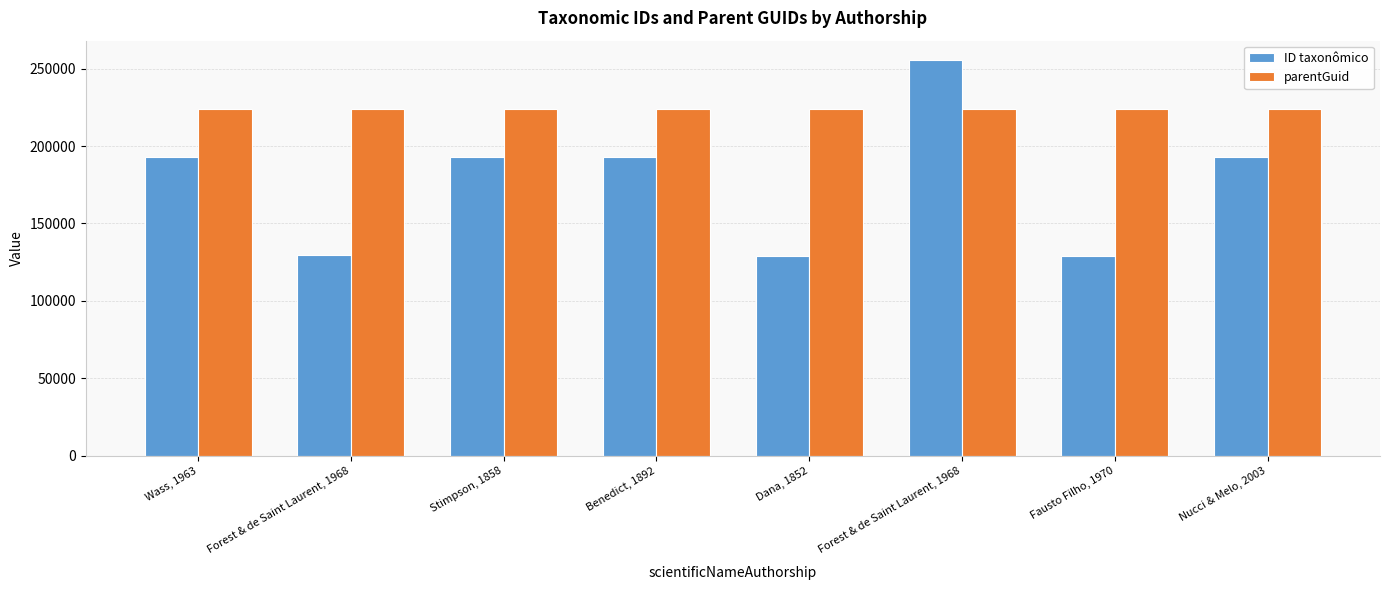

What are all the series names shown in the legend?

ID taxonômico, parentGuid